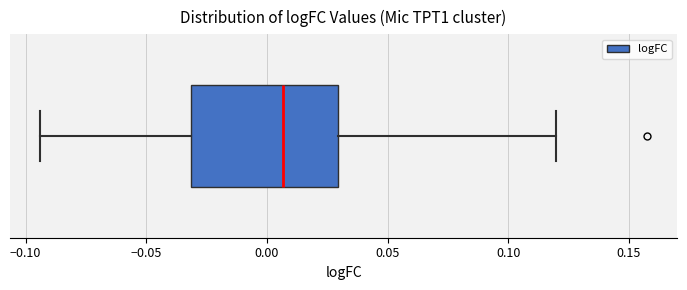

Read this box plot against the x-axis: the position of the median line, the range covered by the box, and the ends of both whiskers. The values are not printed on the chart, so give them approximately, as read against the axis.

median 0.005, box -0.030 to 0.030, whiskers -0.095 to 0.120